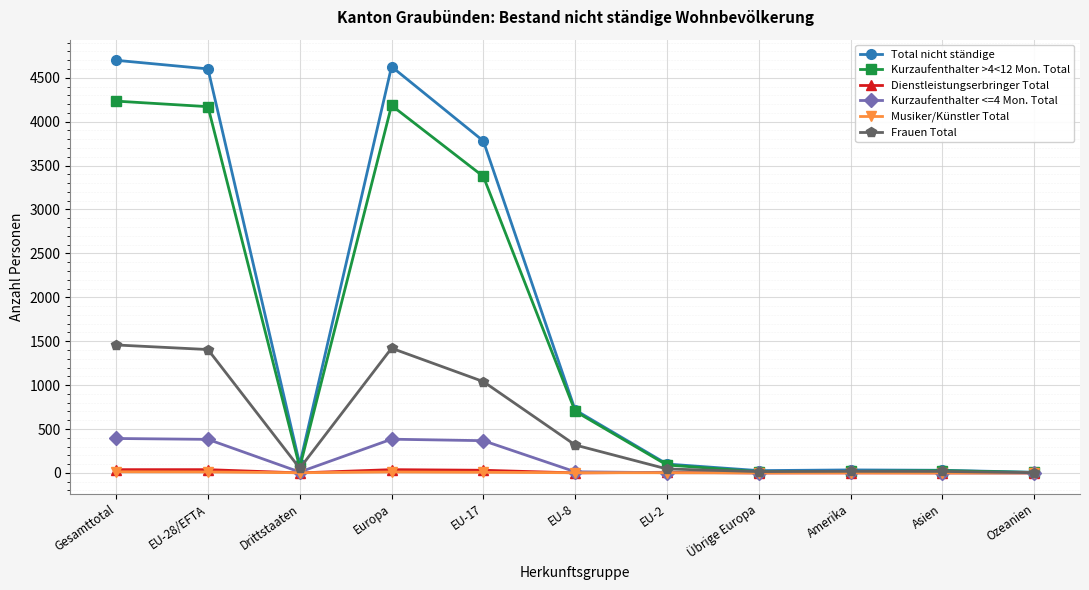

Does the chart display data point markers on the line(s)?

Yes